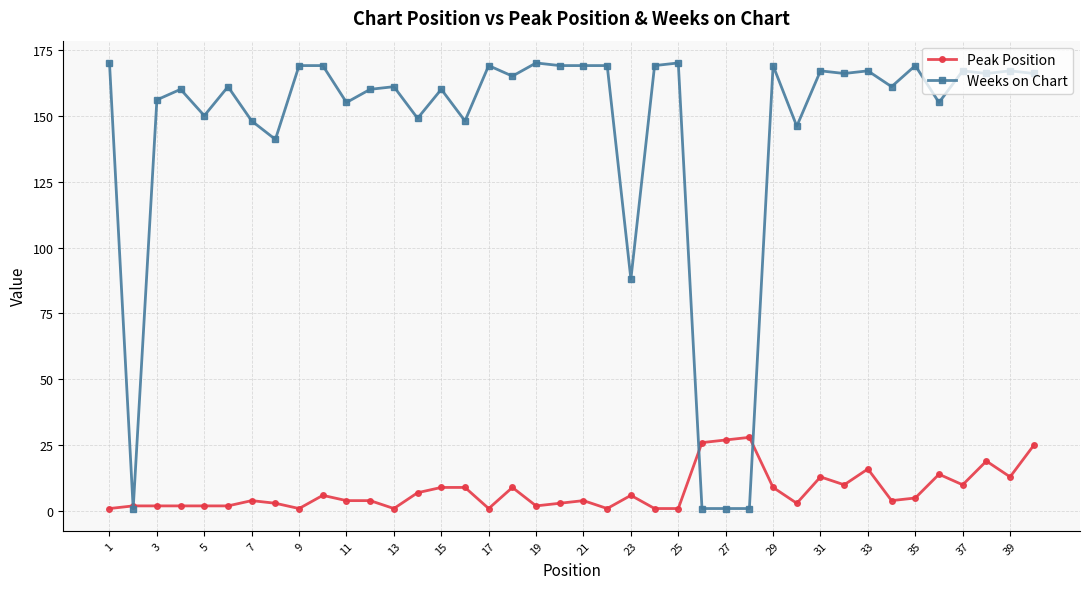

Reading left to right, extract all data points from this chart.

Peak Position: 1	2	2	2	2	2	4	3	1	6	4	4	1	7	9	9	1	9	2	3	4	1	6	1	1	26	27	28	9	3	13	10	16	4	5	14	10	19	13	25
Weeks on Chart: 170	1	156	160	150	161	148	141	169	169	155	160	161	149	160	148	169	165	170	169	169	169	88	169	170	1	1	1	169	146	167	166	167	161	169	155	167	166	167	166